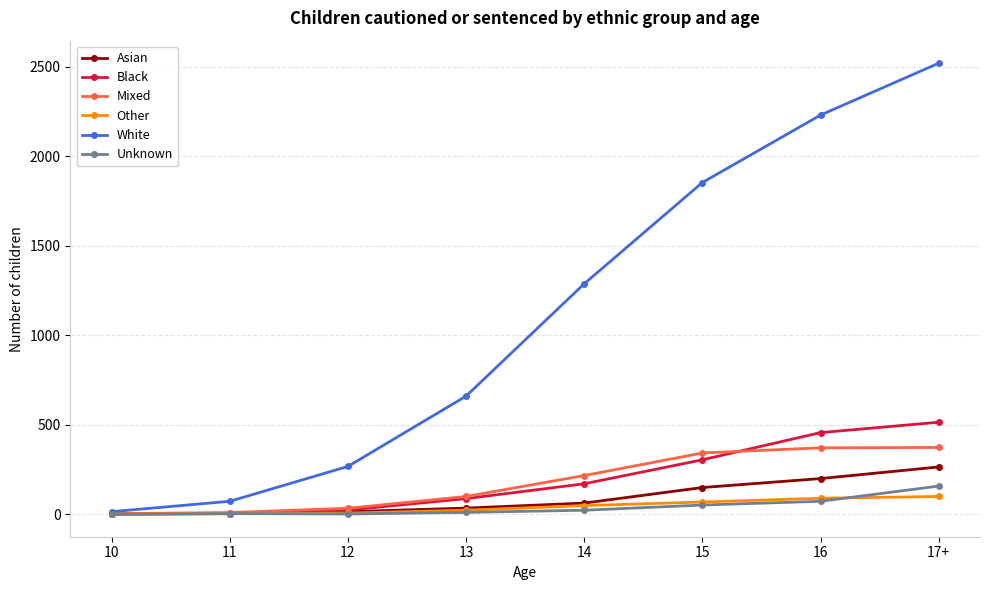

Does the chart display data point markers on the line(s)?

Yes